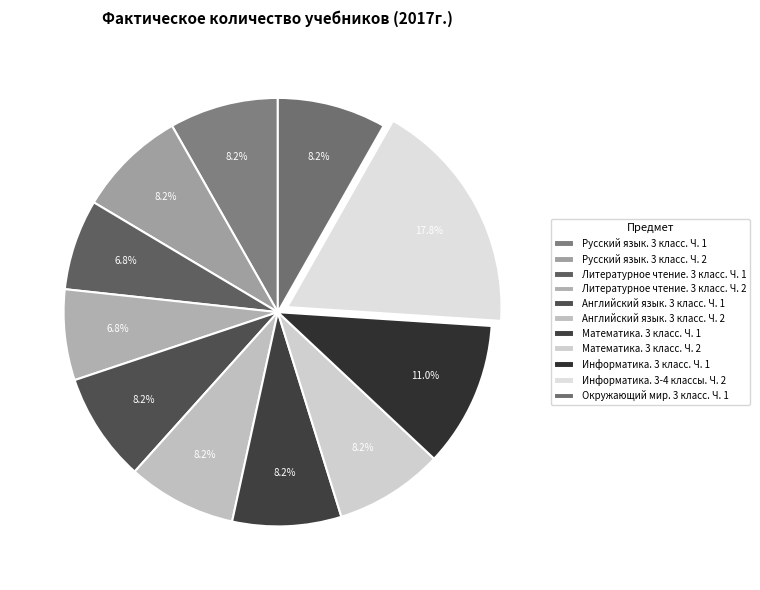

True or false: Математика. 3 класс. Ч. 1 accounts for 8% of the total.

True